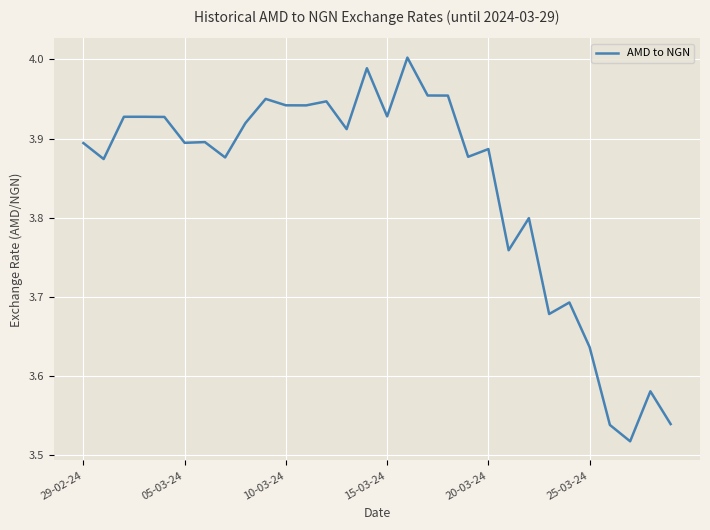

What is the difference between the maximum and minimum values?

0.5